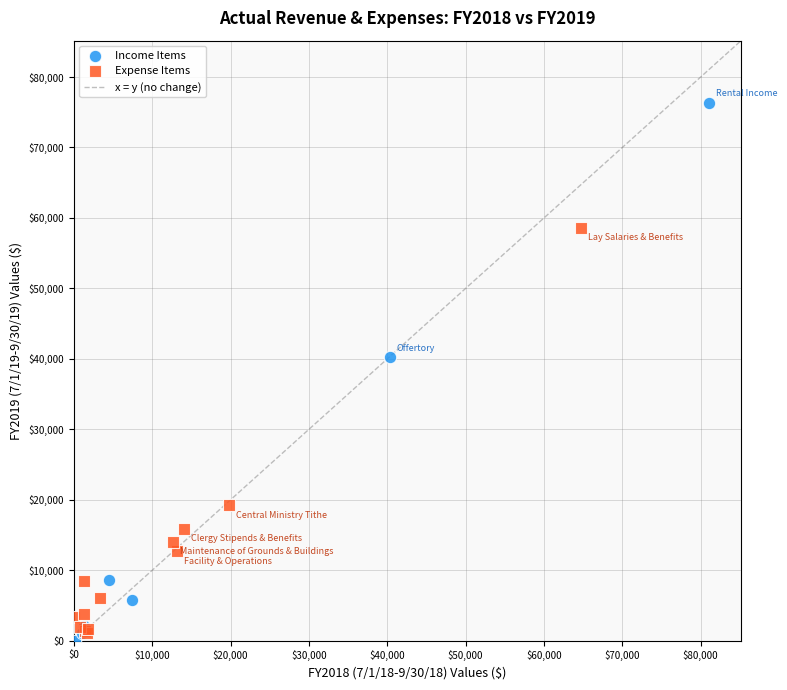

Which series contains the highest Y value?

Income Items